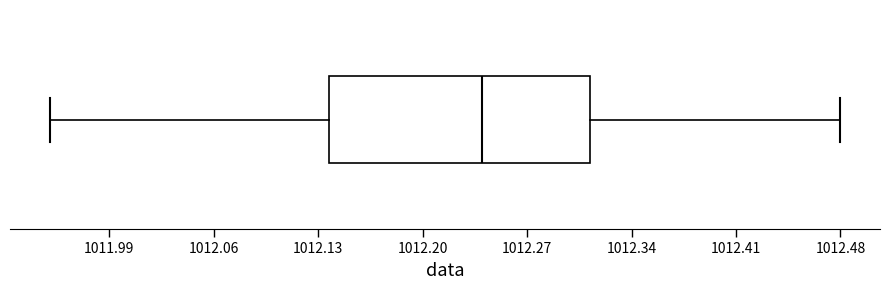

Where is the right edge of the box on the x-axis? The values are not printed on the chart, so give them approximately, as read against the axis.

1012.31